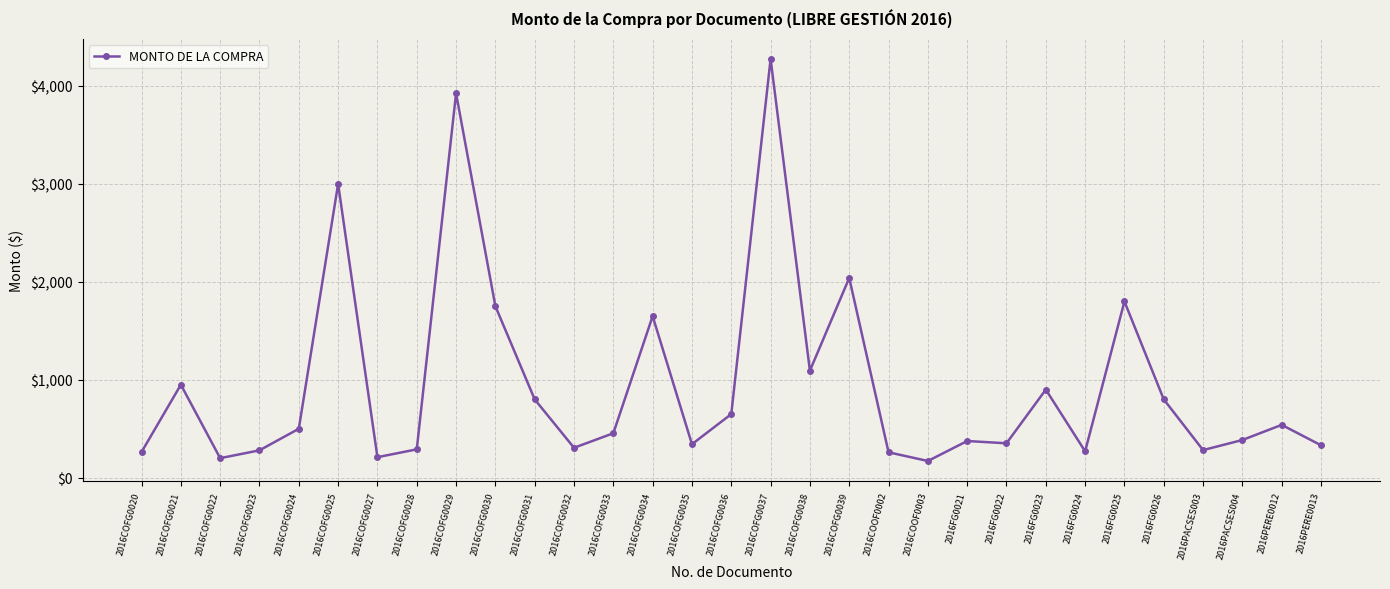

What is the sum of all values?

29448.1